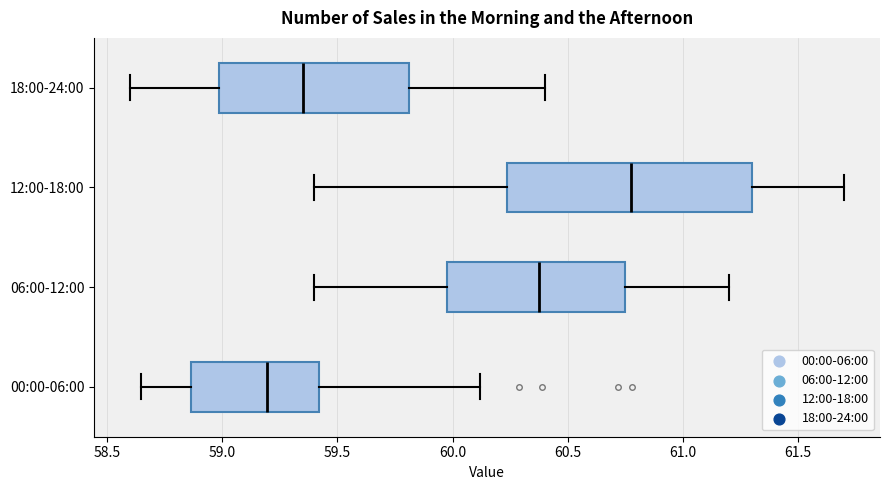

Where is the right edge of the box for 18:00-24:00 on the x-axis? The values are not printed on the chart, so give them approximately, as read against the axis.

59.80